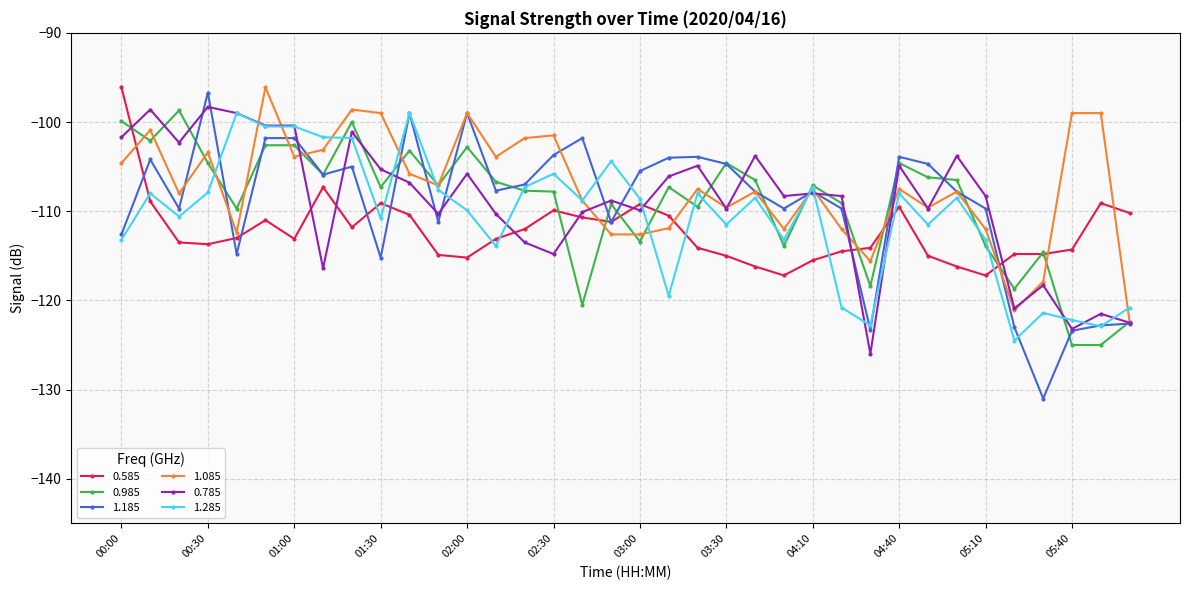

What is the minimum value shown in the chart?

-131.0